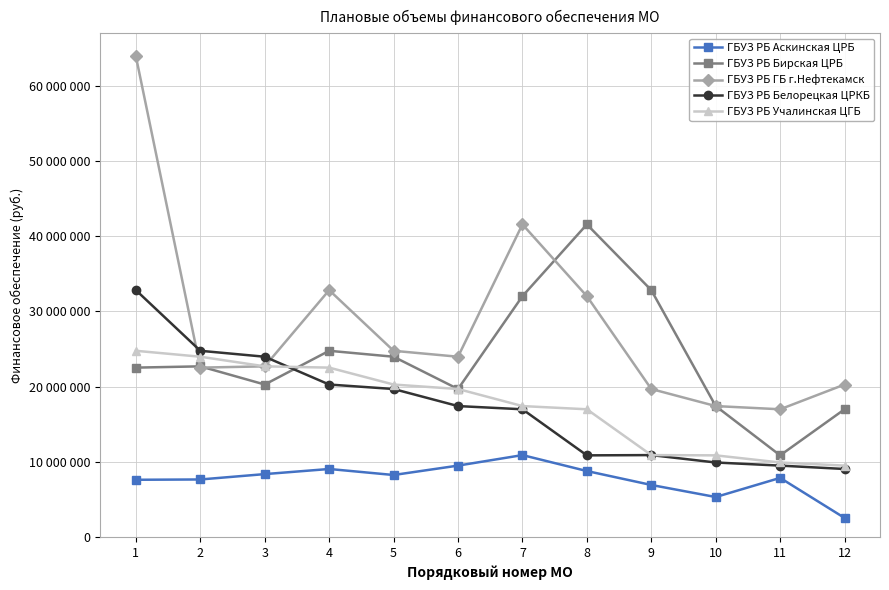

What is the value of the ГБУЗ РБ Учалинская ЦГБ point at the 3rd from the left?

22702523